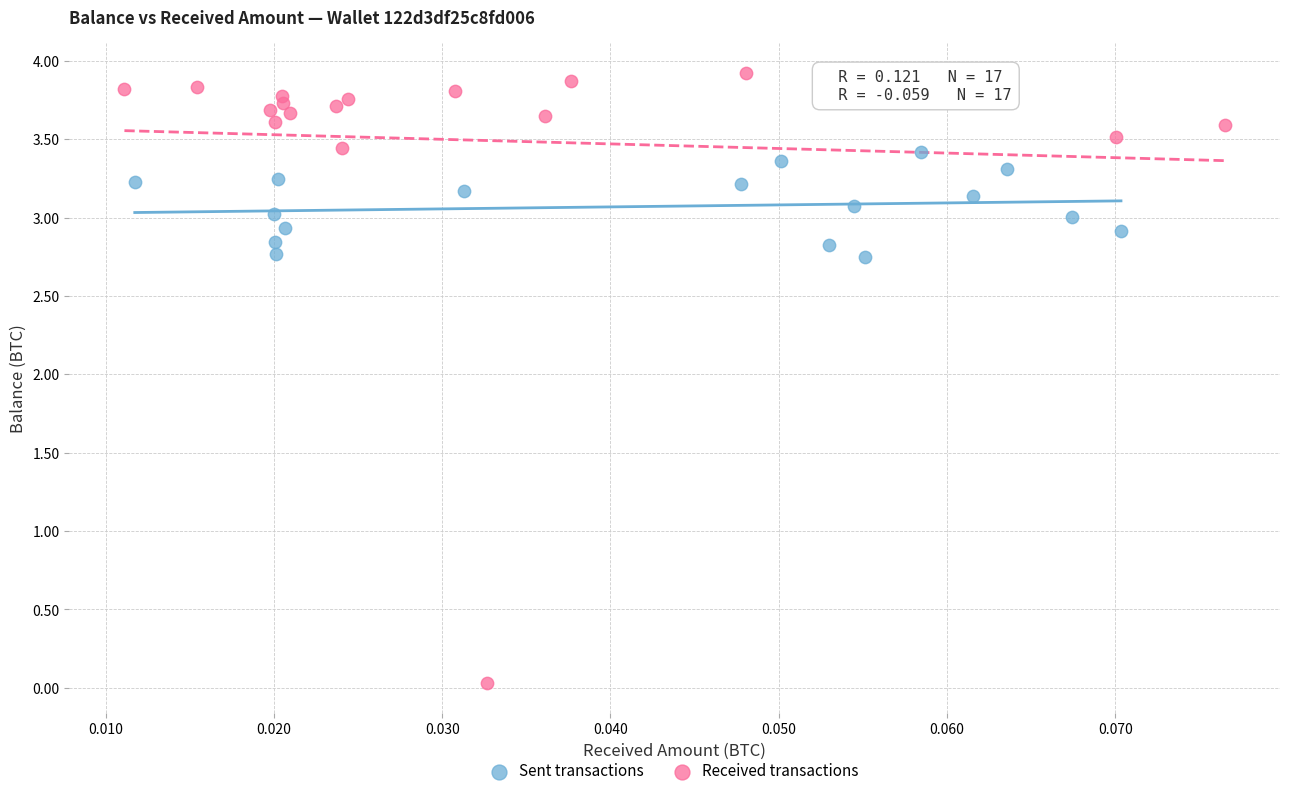

Which series has the largest Y range (max minus min)?

Received transactions